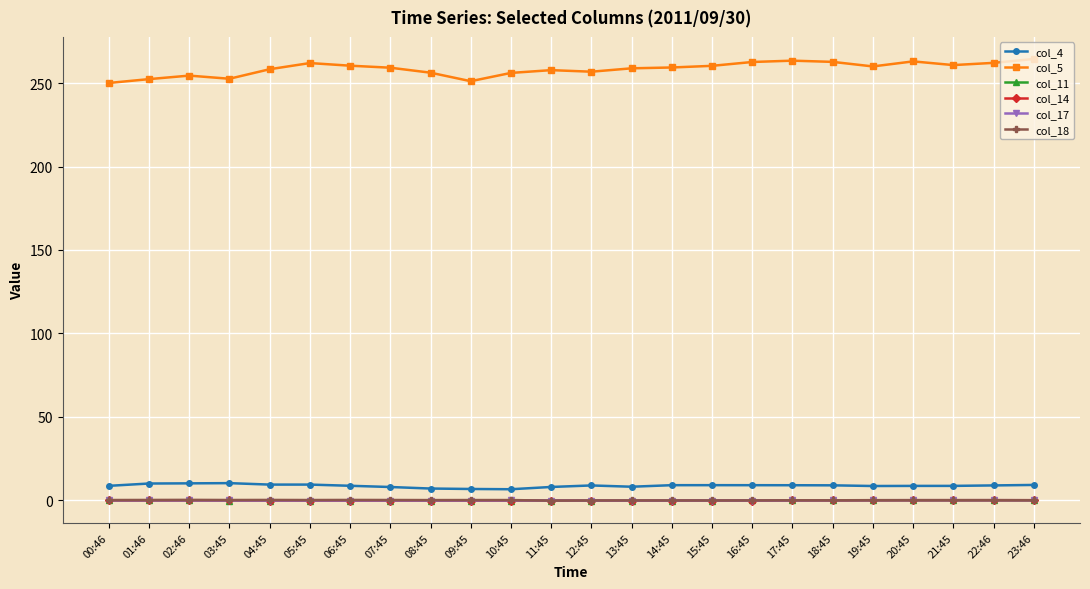

Is it true that col_11 equals -0.1 at 13:45?

True